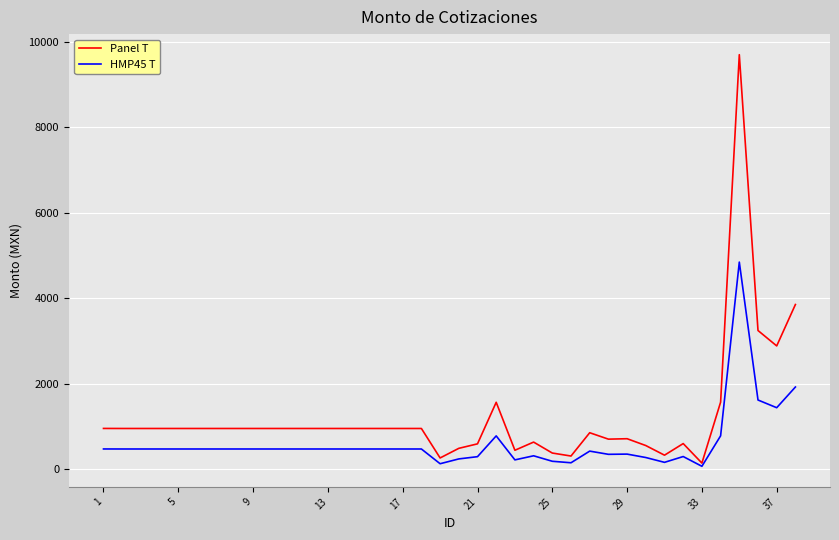

Which series has the largest total across all categories?

Panel T